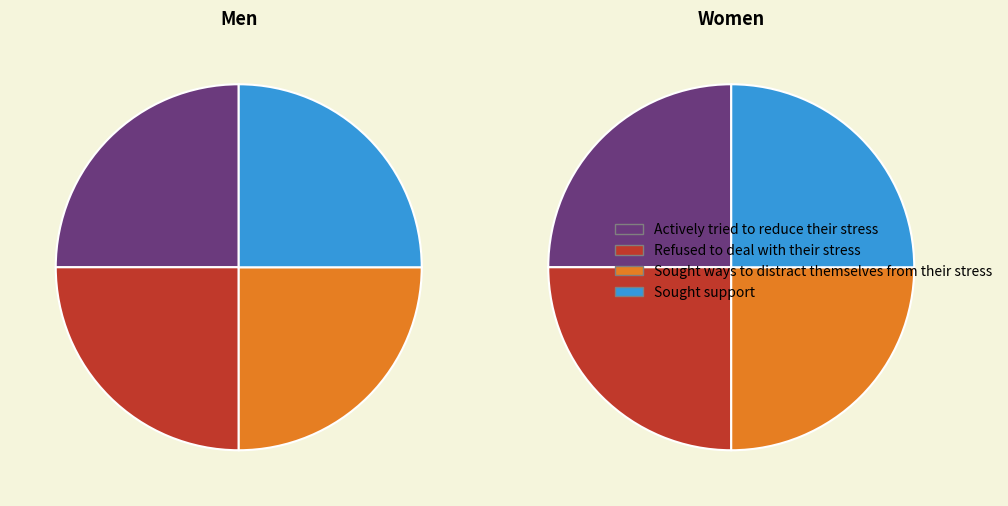

Does 20475 account for over 50% of the chart?

No